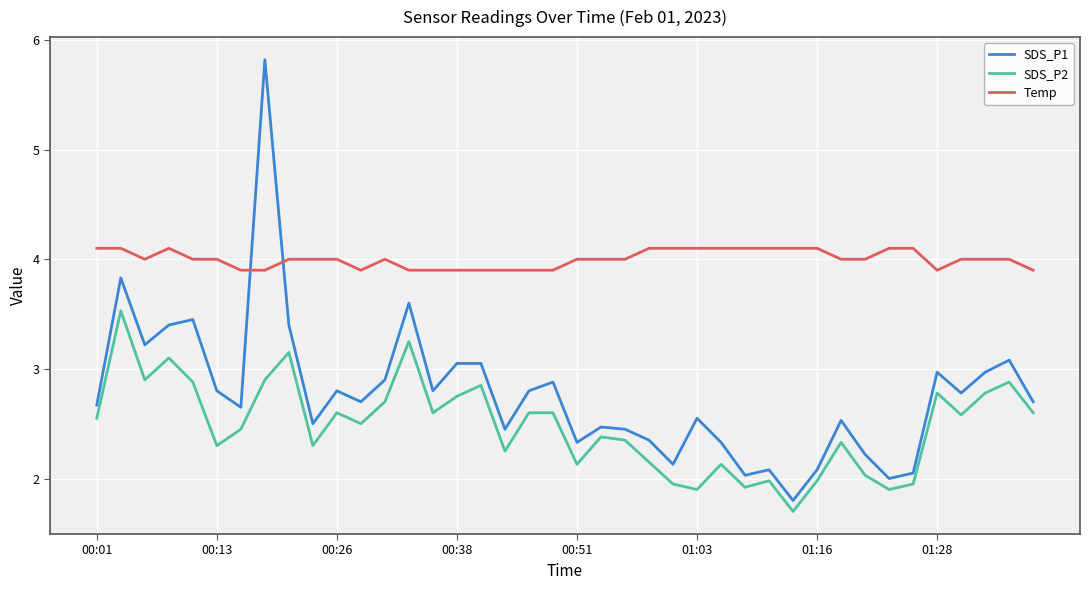

What is the smallest value displayed?

1.7